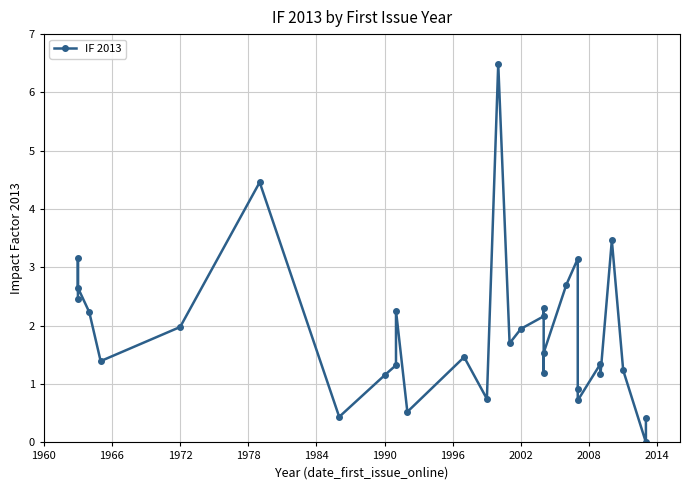

What is the value of the 3rd point from the left?

2.7